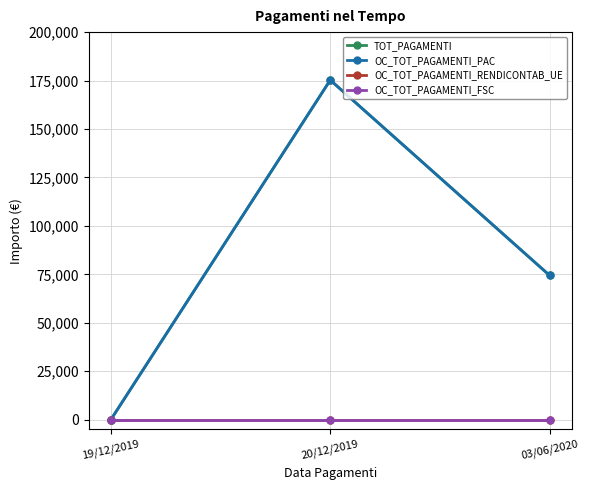

Does the chart have visible grid lines?

Yes